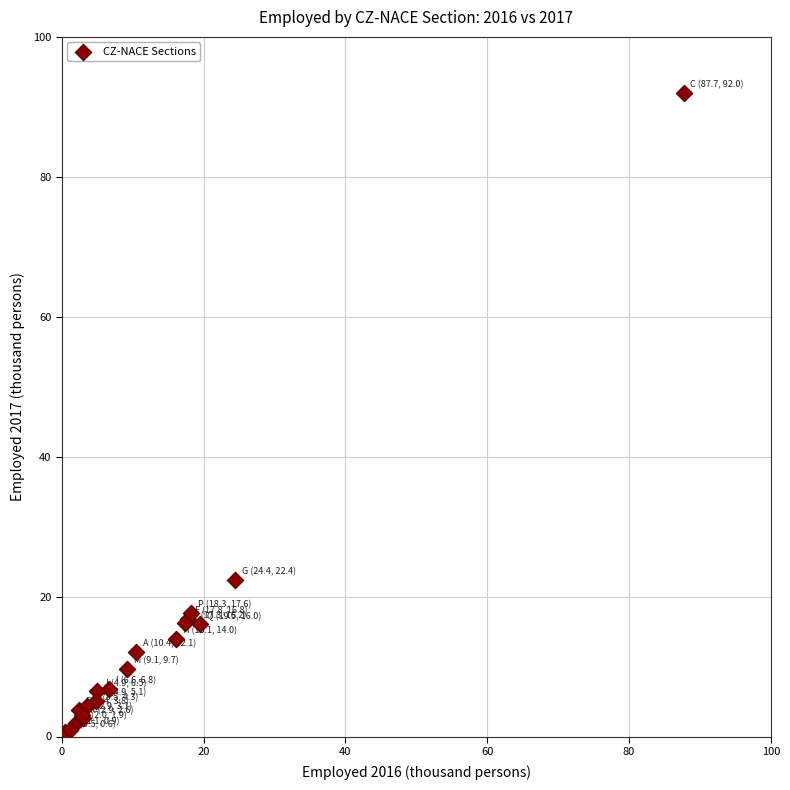

What Y value in the scatter plot is closest to 46?

22.4